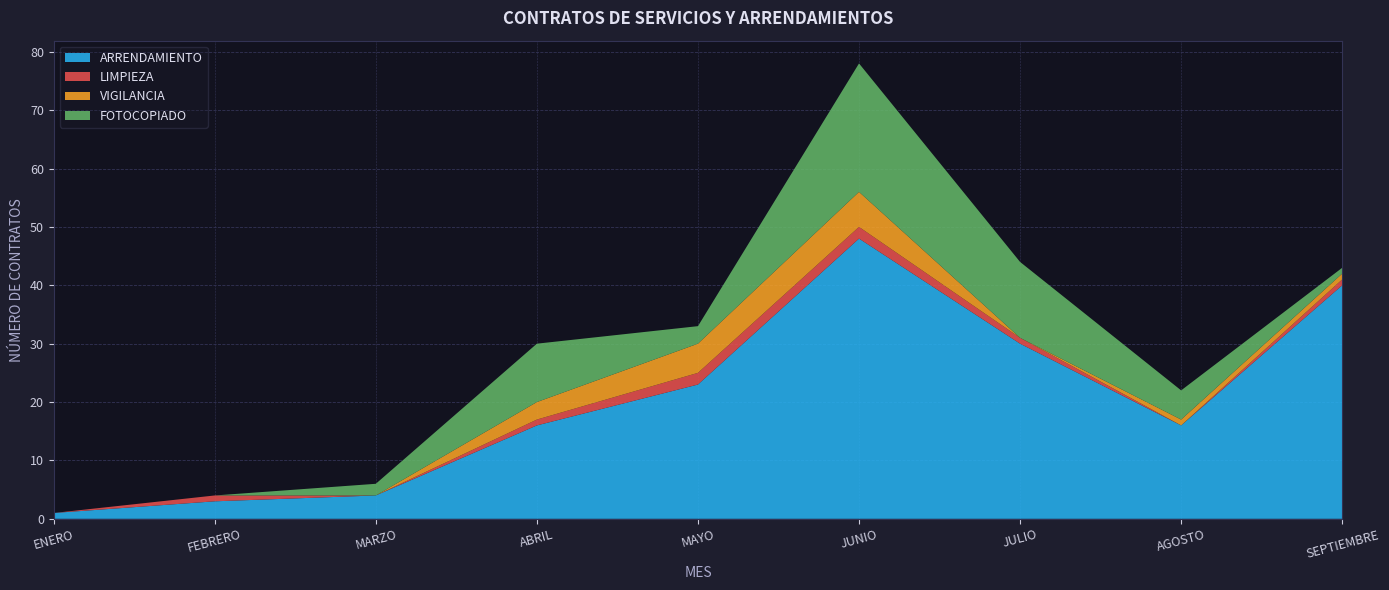

Reading left to right, extract all data points from this chart.

ARRENDAMIENTO: ENERO=1	FEBRERO=3	MARZO=4	ABRIL=16	MAYO=23	JUNIO=48	JULIO=30	AGOSTO=16	SEPTIEMBRE=40
LIMPIEZA: ENERO=0	FEBRERO=1	MARZO=0	ABRIL=1	MAYO=2	JUNIO=2	JULIO=1	AGOSTO=0	SEPTIEMBRE=1
VIGILANCIA: ENERO=0	FEBRERO=0	MARZO=0	ABRIL=3	MAYO=5	JUNIO=6	JULIO=0	AGOSTO=1	SEPTIEMBRE=1
FOTOCOPIADO: ENERO=0	FEBRERO=0	MARZO=2	ABRIL=10	MAYO=3	JUNIO=22	JULIO=13	AGOSTO=5	SEPTIEMBRE=1